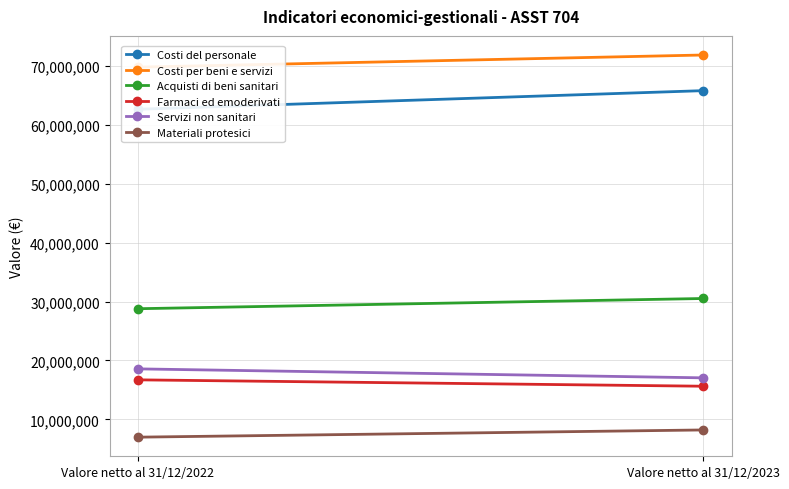

How many lines are shown in the chart?

6